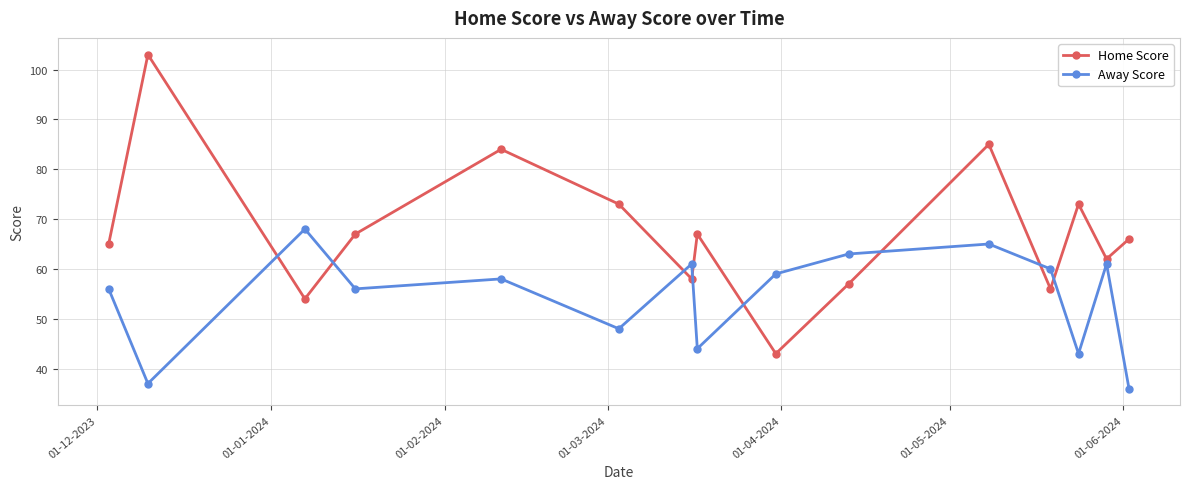

How many values in the Home Score series are below 66?

7